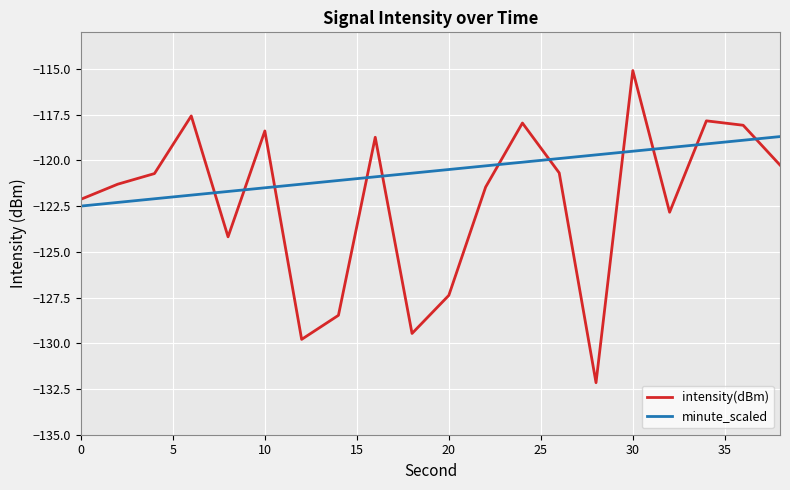

Rank the series by their average value, from lowest to highest.

intensity(dBm), minute_scaled